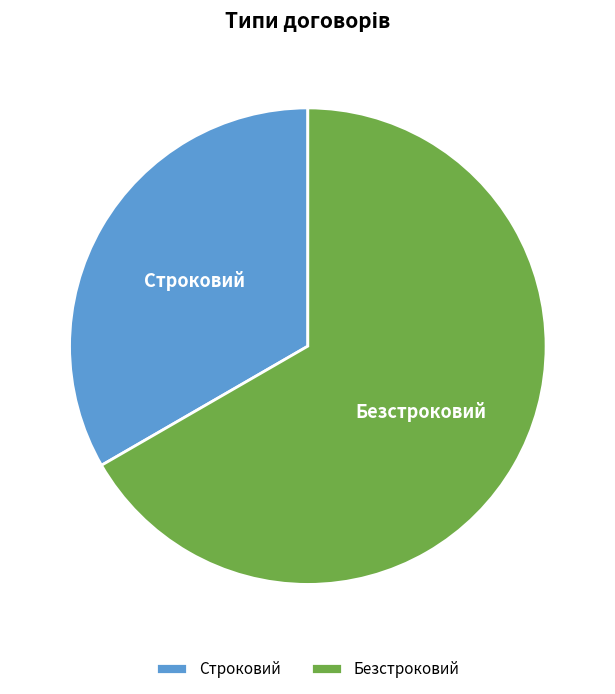

What is the ratio of the value at Безстроковий to the value at Строковий?

2.0